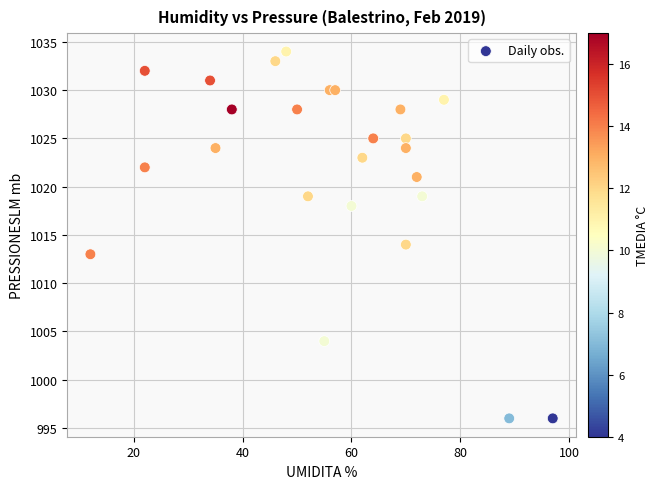

What Y value in the scatter plot is closest to 1015?

1014